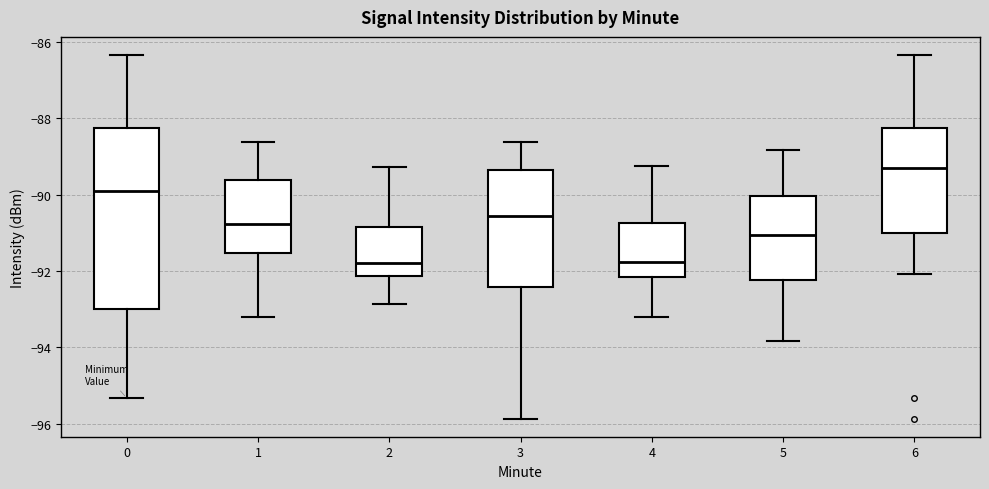

Reading left to right, read every box against the y-axis: the position of its median line, the range the box covers, and the ends of its whiskers. The values are not printed on the chart, so give them approximately, as read against the axis.

0: median -89.8, box -93.0 to -88.2, whiskers -95.4 to -86.4
1: median -90.8, box -91.6 to -89.6, whiskers -93.2 to -88.6
2: median -91.8, box -92.2 to -90.8, whiskers -92.8 to -89.2
3: median -90.6, box -92.4 to -89.4, whiskers -95.8 to -88.6
4: median -91.8, box -92.2 to -90.8, whiskers -93.2 to -89.2
5: median -91.0, box -92.2 to -90.0, whiskers -93.8 to -88.8
6: median -89.2, box -91.0 to -88.2, whiskers -92.0 to -86.4